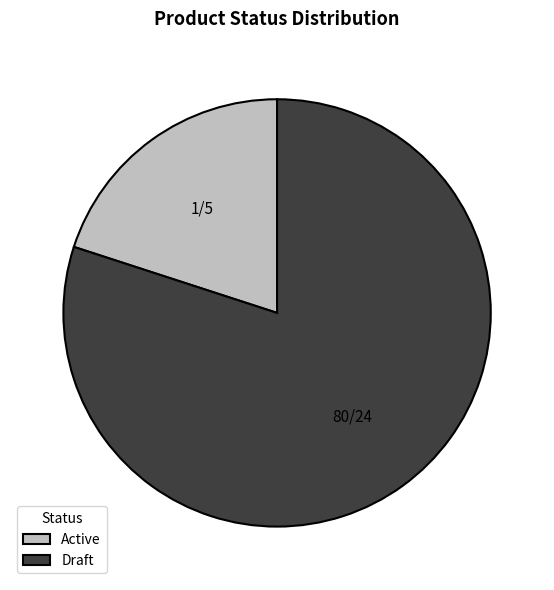

Is the sum of Active and Draft greater than half?

Yes